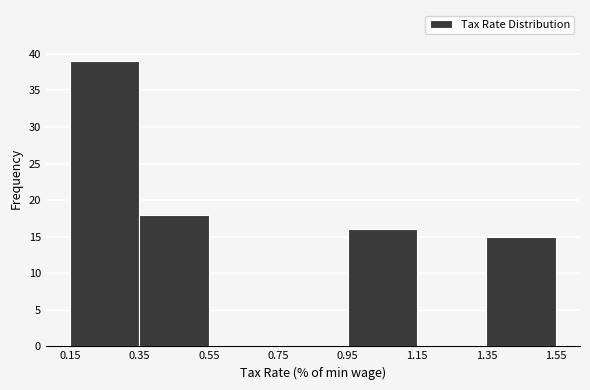

Reading left to right, transcribe this chart: for each bar, give the range it covers on the x-axis and its height. The values are not printed on the chart, so give them approximately, as read against the axis.

0.15 to 0.35: 39
0.35 to 0.55: 18
0.55 to 0.75: 0
0.75 to 0.95: 0
0.95 to 1.15: 16
1.15 to 1.35: 0
1.35 to 1.55: 15